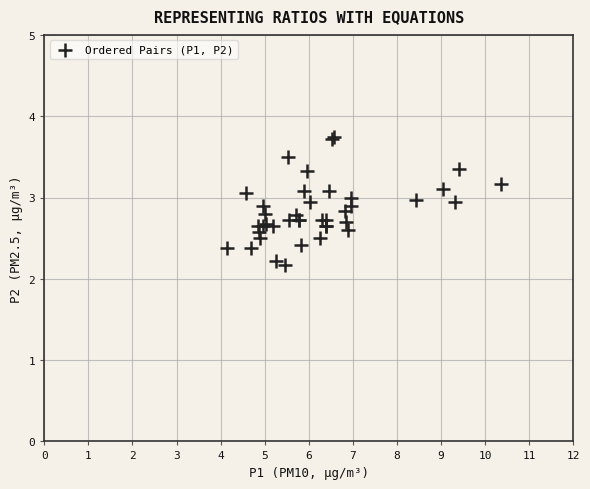

What Y value in the scatter plot is closest to 2?

2.2